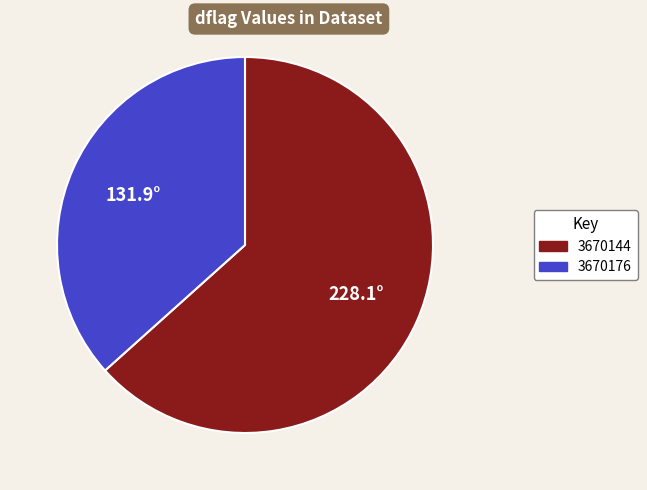

Is there a majority slice in this chart?

Yes